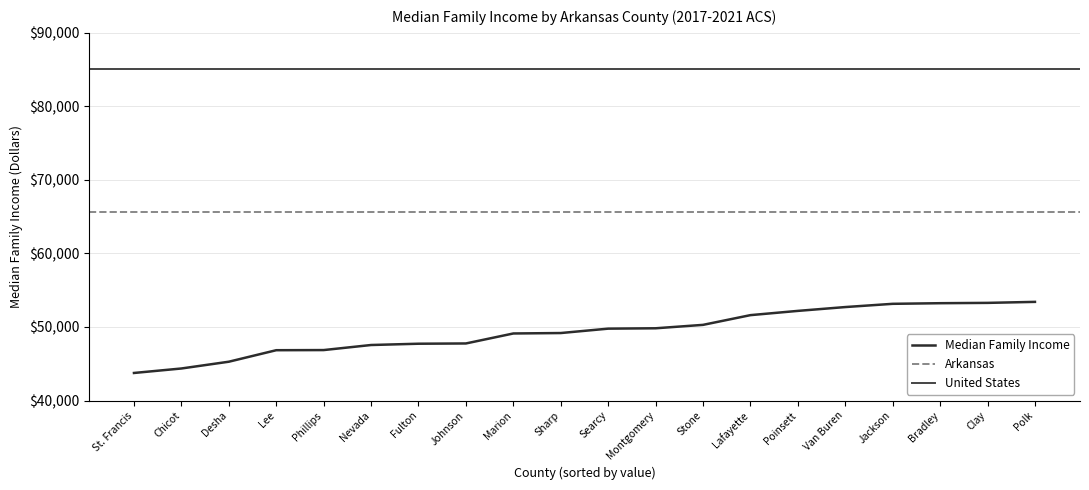

Reading right to left, extract all data points from this chart.

Polk=53418	Clay=53281	Bradley=53237	Jackson=53153	Van Buren=52713	Poinsett=52192	Lafayette=51614	Stone=50291	Montgomery=49827	Searcy=49777	Sharp=49180	Marion=49121	Johnson=47763	Fulton=47727	Nevada=47552	Phillips=46864	Lee=46845	Desha=45280	Chicot=44359	St. Francis=43750